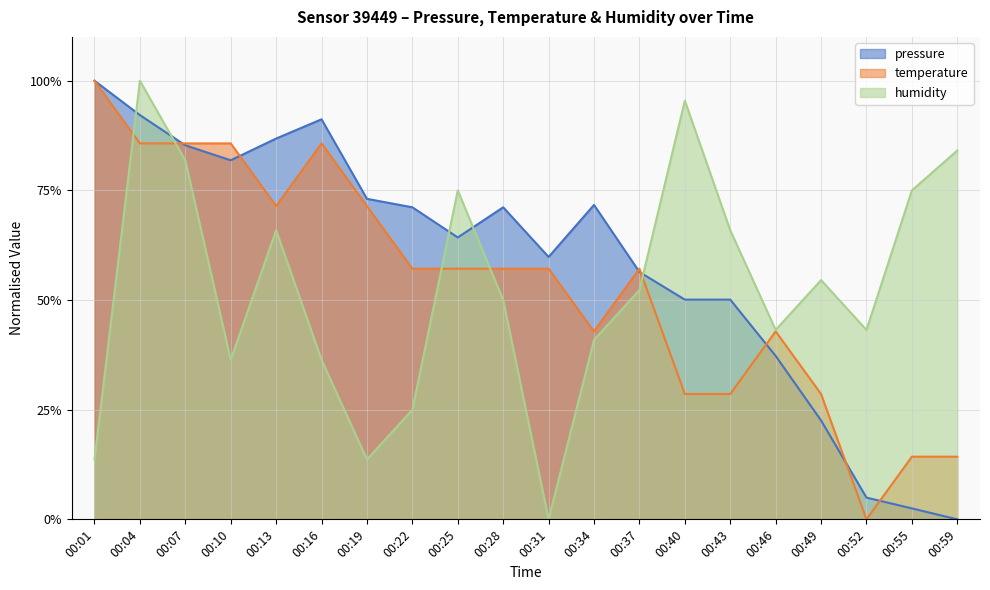

At which category does humidity reach its first local valley?

00:10